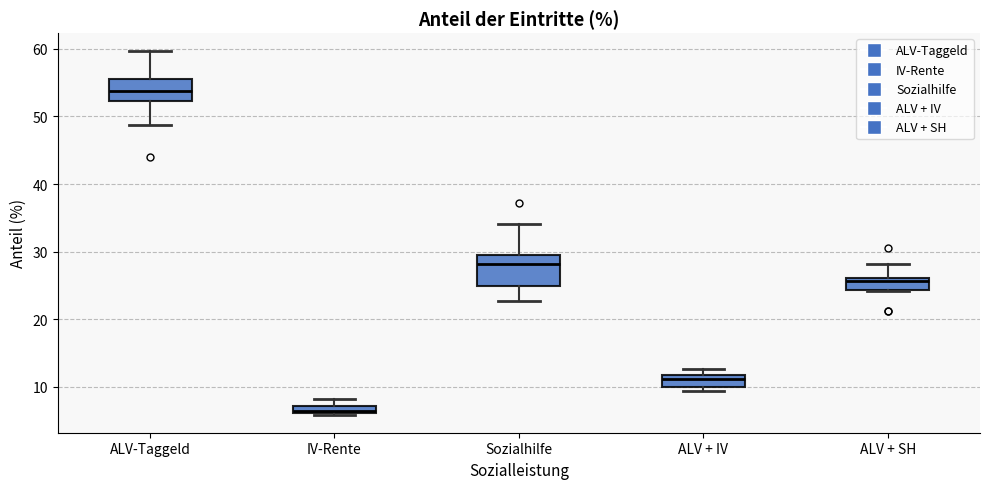

Which box has the highest median line?

ALV-Taggeld